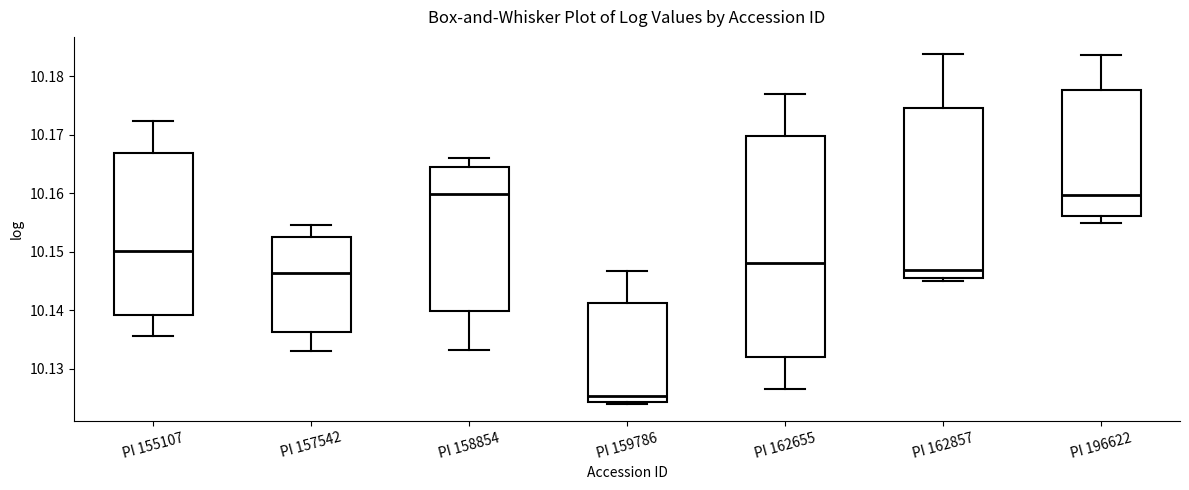

Reading left to right, read every box against the y-axis: the position of its median line, the range the box covers, and the ends of its whiskers. The values are not printed on the chart, so give them approximately, as read against the axis.

PI 155107: median 10.150, box 10.139 to 10.167, whiskers 10.136 to 10.172
PI 157542: median 10.146, box 10.136 to 10.153, whiskers 10.133 to 10.155
PI 158854: median 10.160, box 10.140 to 10.164, whiskers 10.133 to 10.166
PI 159786: median 10.125, box 10.124 to 10.141, whiskers 10.124 (just below the box's lower edge) to 10.147
PI 162655: median 10.148, box 10.132 to 10.170, whiskers 10.127 to 10.177
PI 162857: median 10.147, box 10.145 to 10.175, whiskers 10.145 (just below the box's lower edge) to 10.184
PI 196622: median 10.160, box 10.156 to 10.178, whiskers 10.155 to 10.184